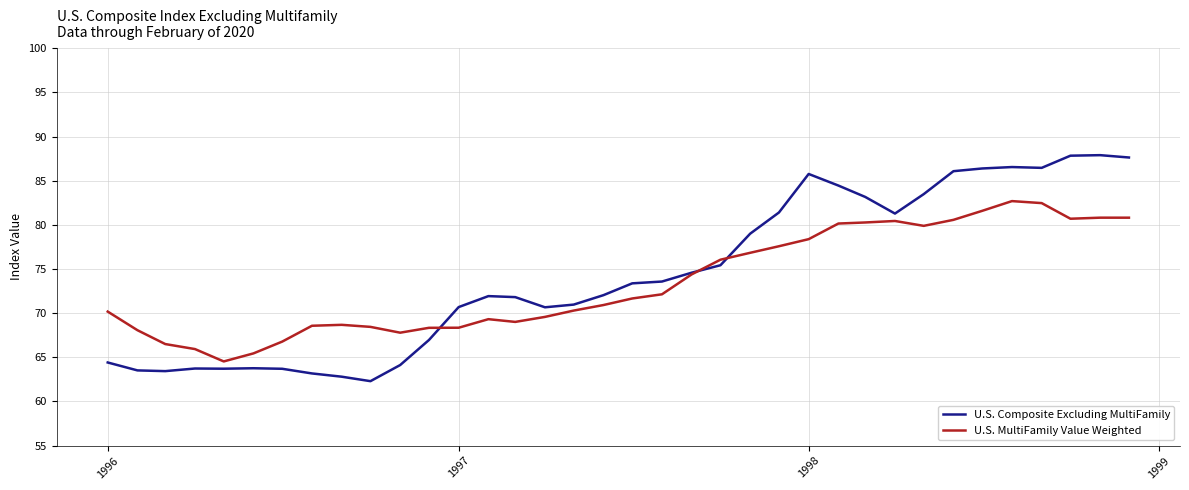

What are all the series names shown in the legend?

U.S. Composite Excluding MultiFamily, U.S. MultiFamily Value Weighted